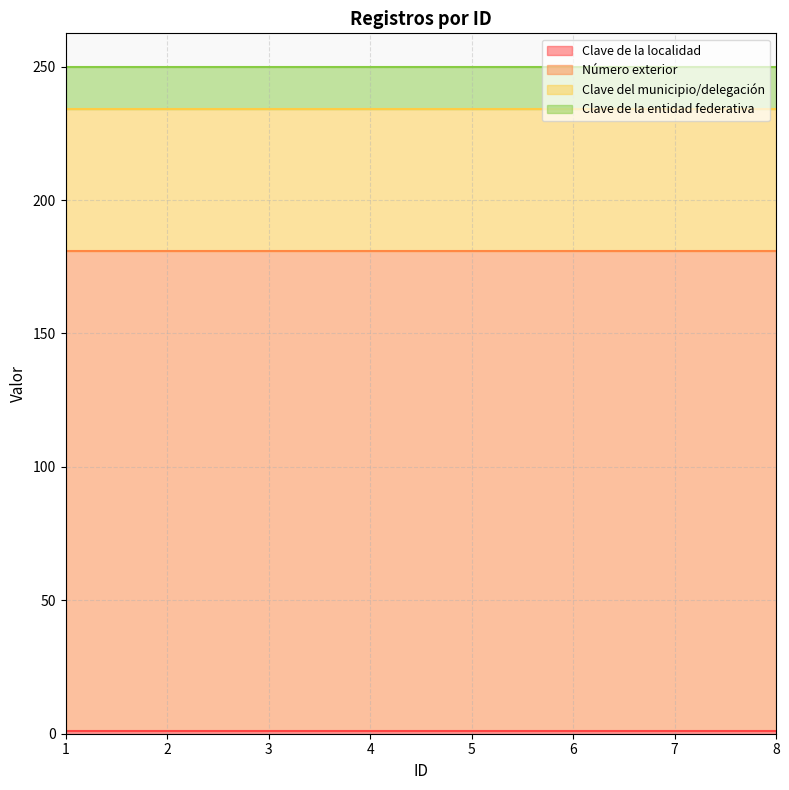

Which series changed the most between 1 and 6?

Clave de la localidad